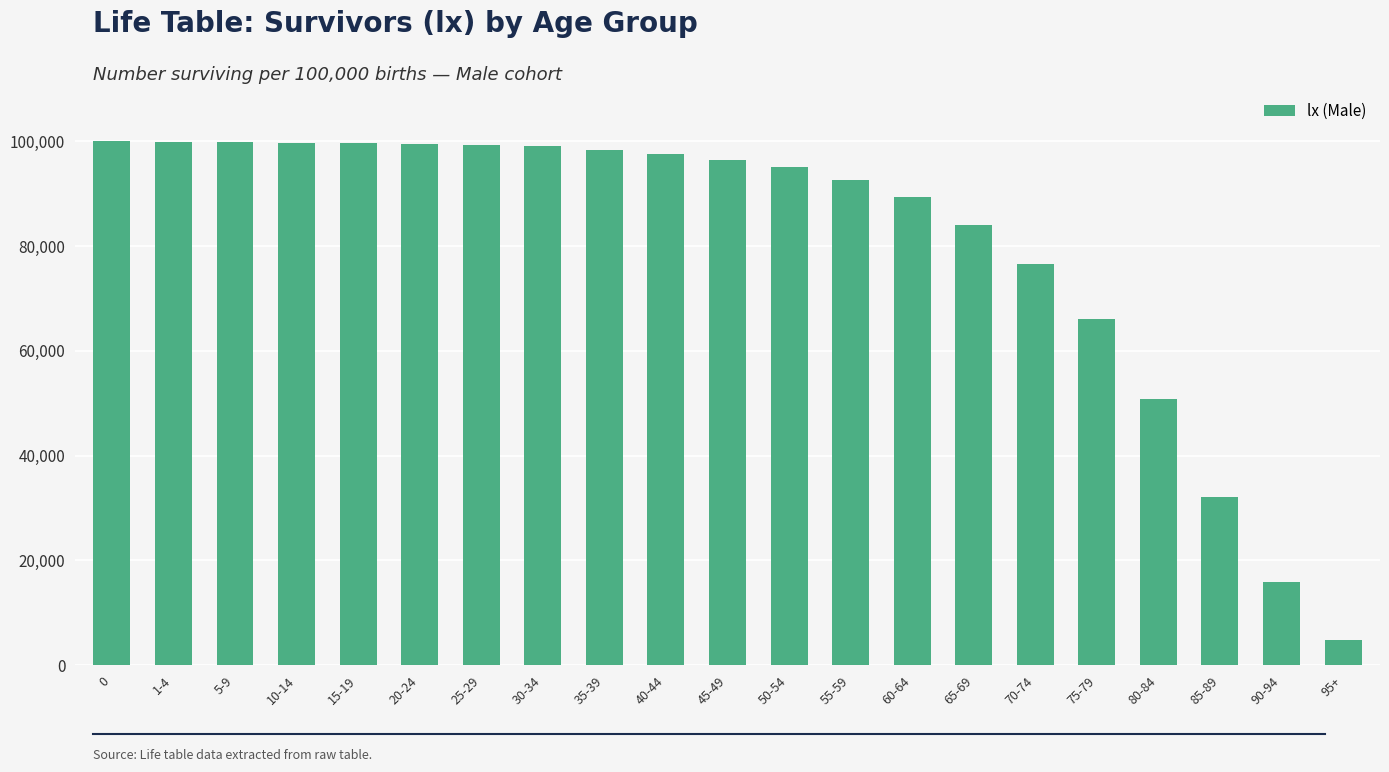

Which has a higher value, 95+ or 50-54?

50-54